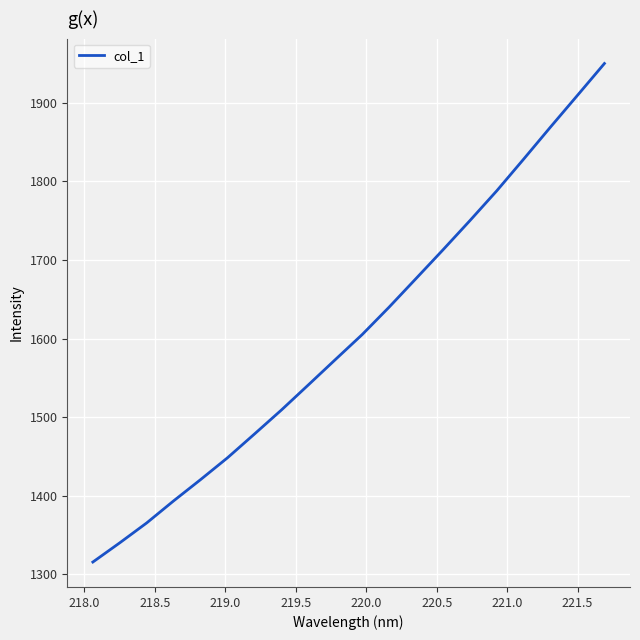

What is the difference between the maximum and minimum values?

634.6